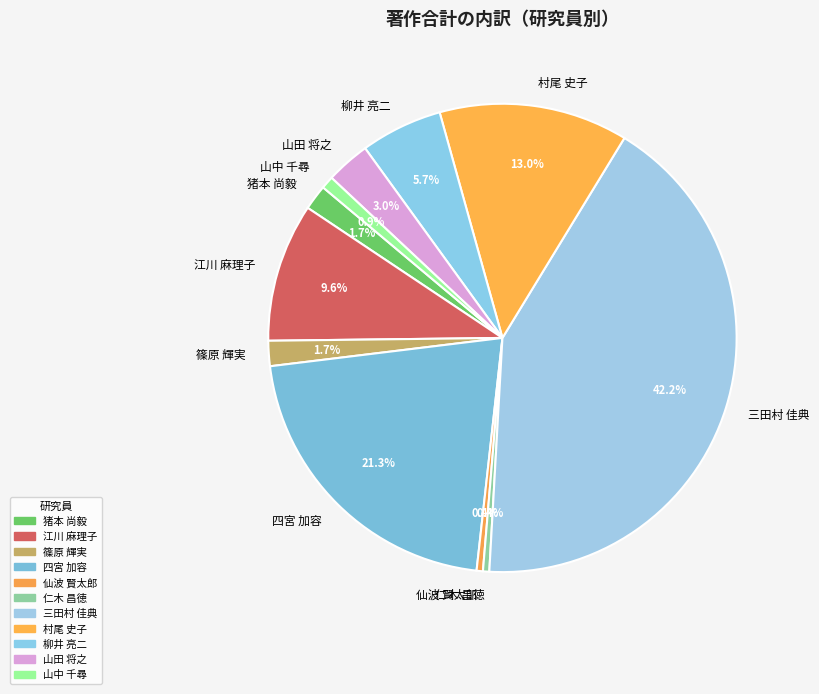

Combined, do 三田村 佳典 and 仁木 昌徳 account for over 50%?

No